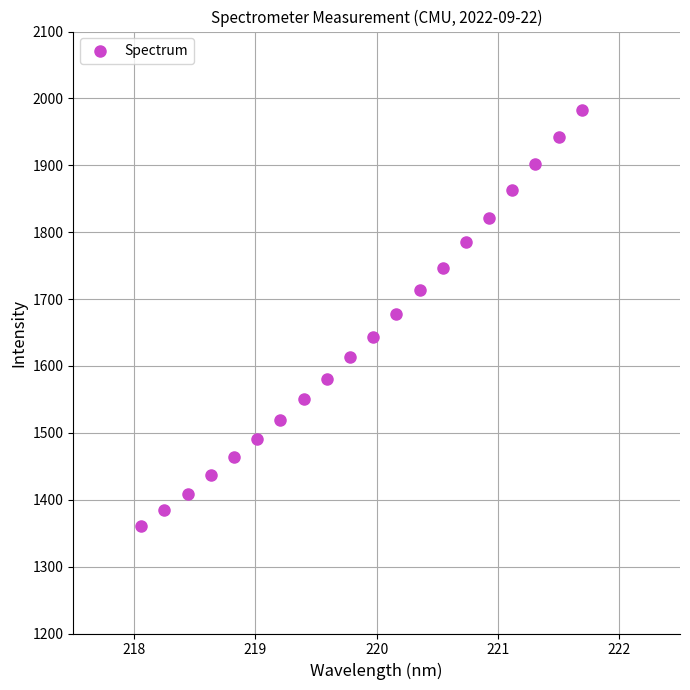

What is the range of Y values (max minus min)?

621.3